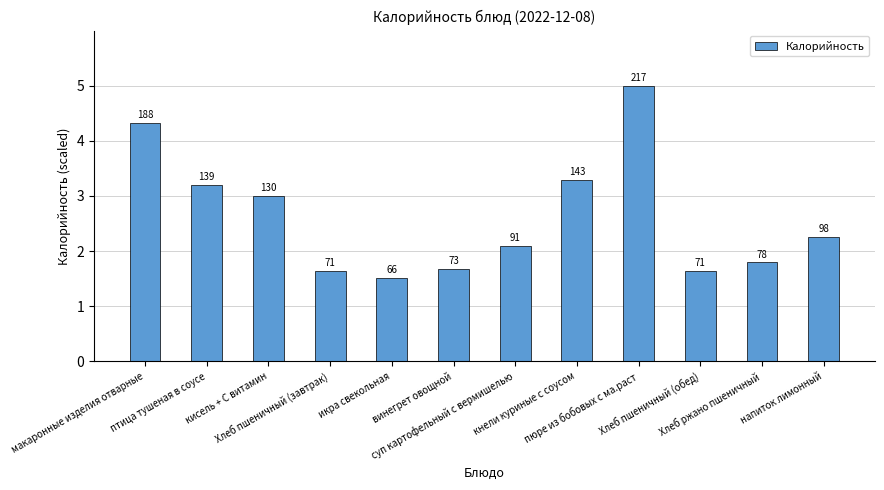

Does the chart contain any negative values?

No